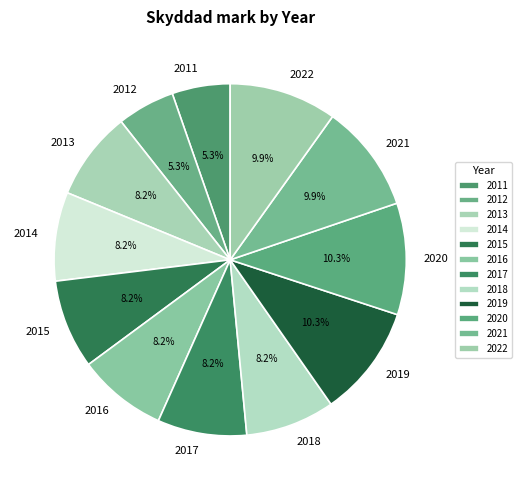

To the nearest percent, what is the combined percentage of 2021 and 2020?

20%